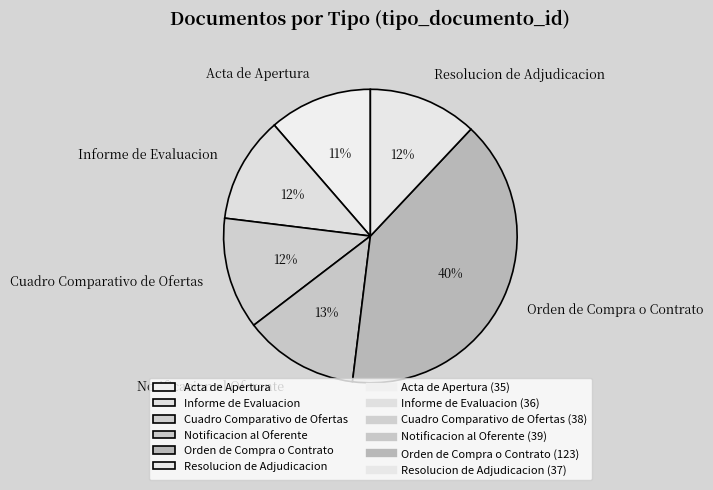

How many segments does this pie chart have?

6